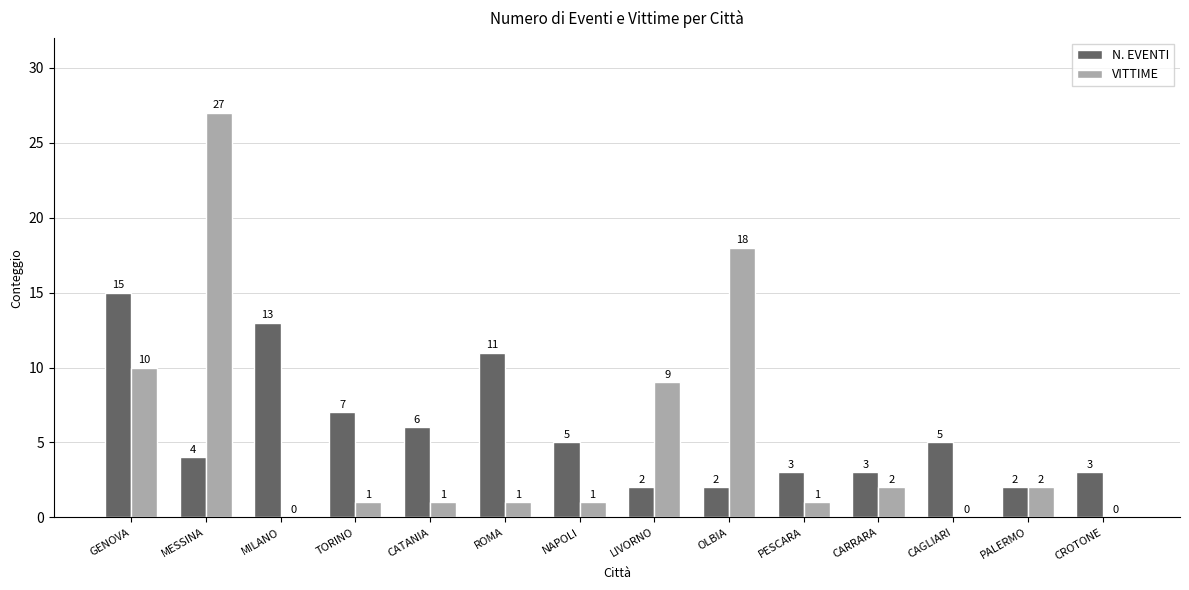

The VITTIME series shows 2 at PALERMO. True or false?

True